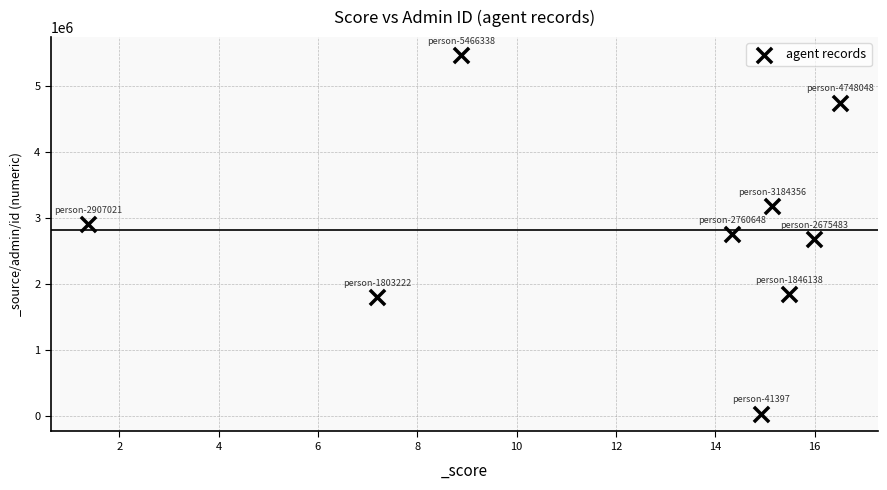

What is the average Y value?

2825850